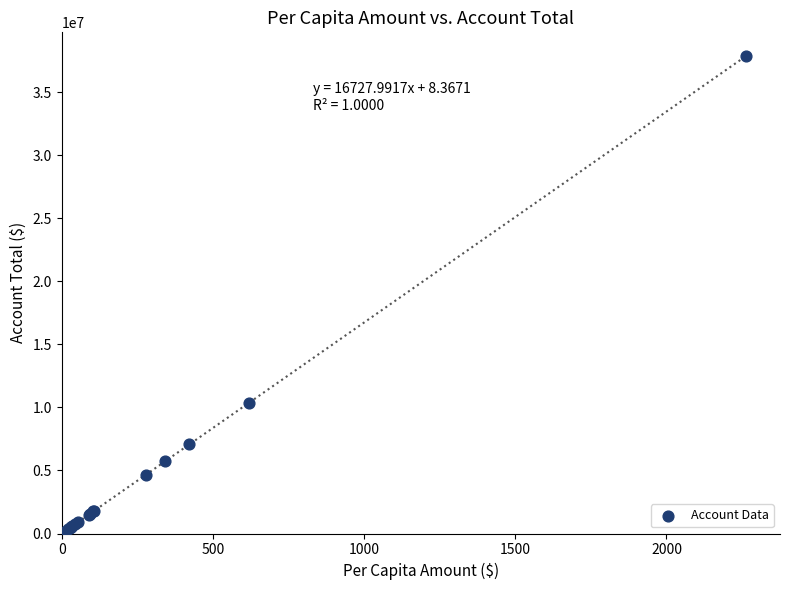

What Y value in the scatter plot is closest to 18987653?

10342128